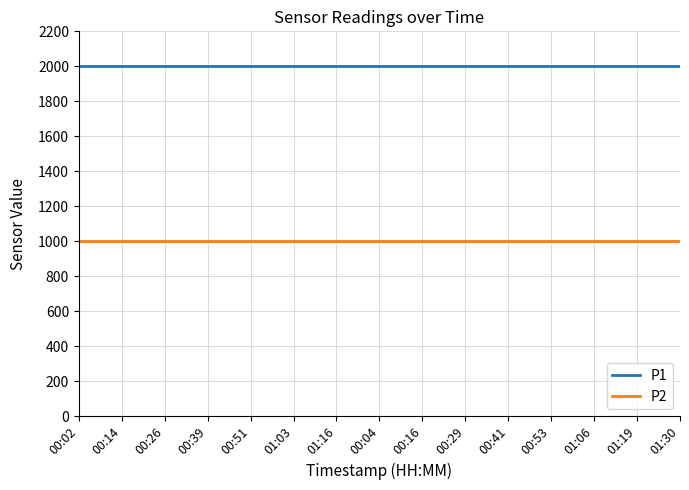

The P2 series shows 449.9 at 00:02. True or false?

False